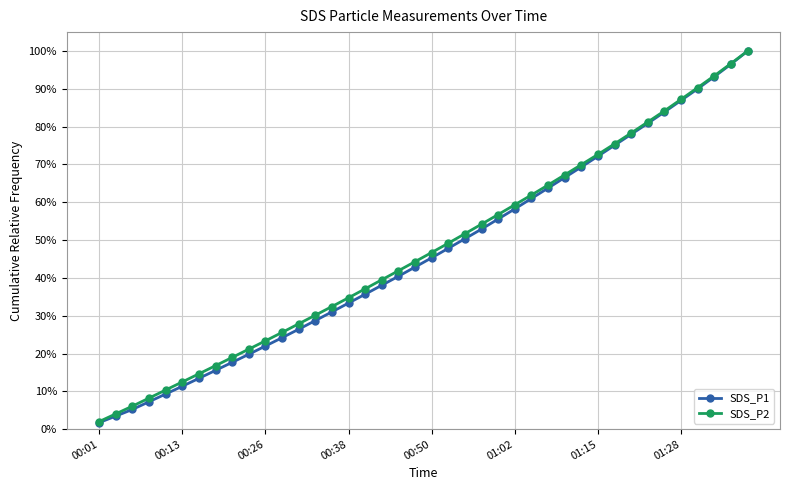

What is the highest value of the SDS_P2 series?

100.0